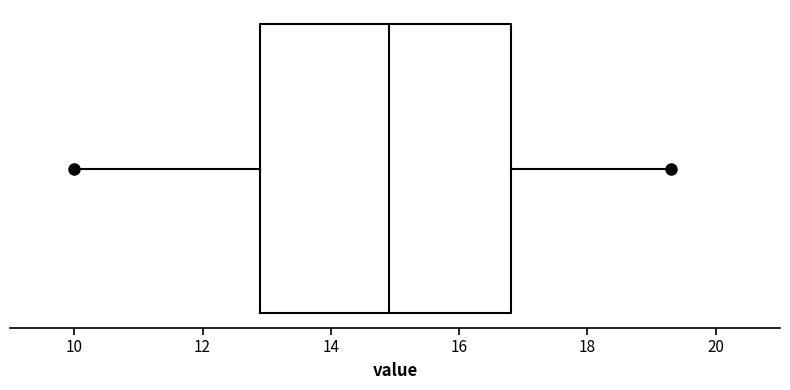

Transcribe this box plot: give where the median line is, the range the box spans, and where the two whiskers end, as read against the x-axis. The values are not printed on the chart, so give them approximately, as read against the axis.

median 15.0, box 13.0 to 16.8, whiskers 10.0 to 19.4